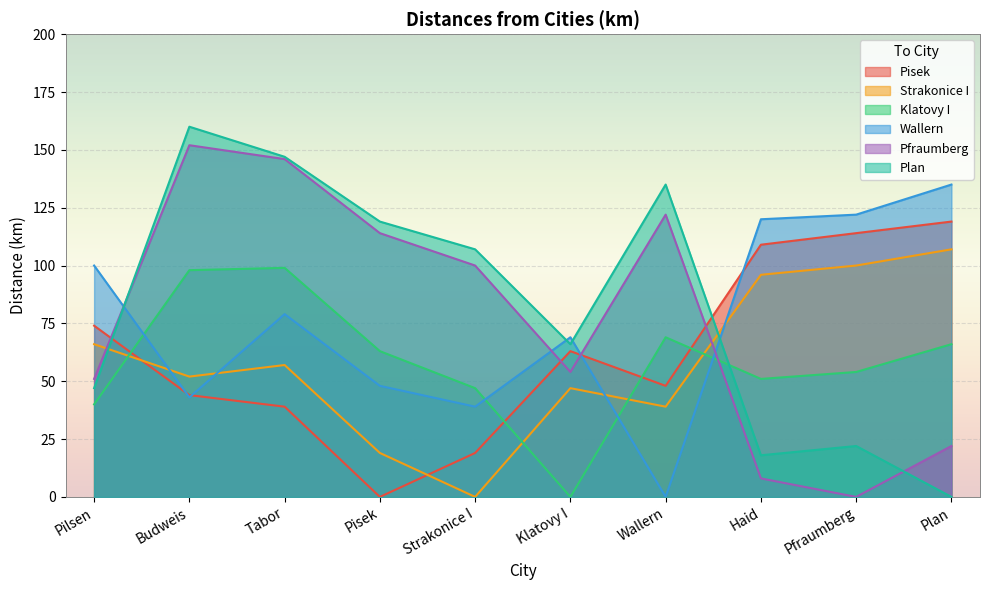

The value of Strakonice I at Strakonice I is 0. True or false?

True